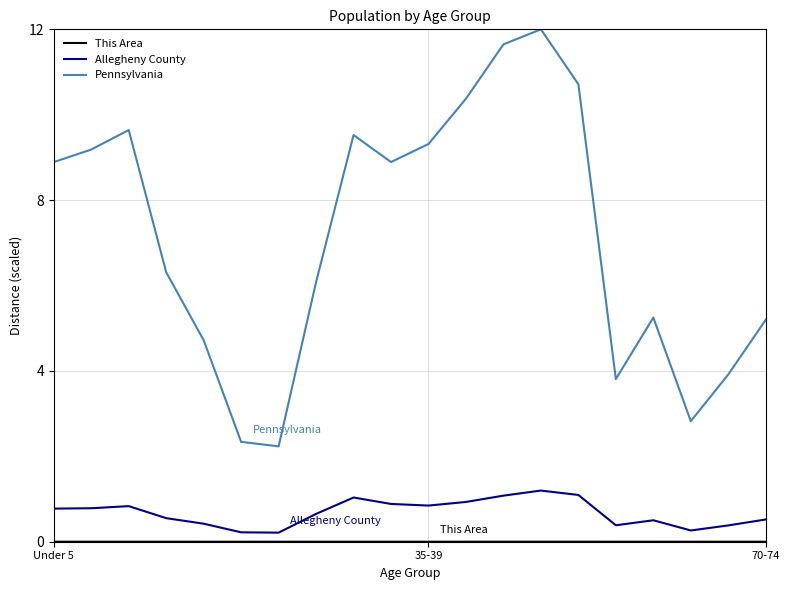

What is the greatest value displayed?

12.0